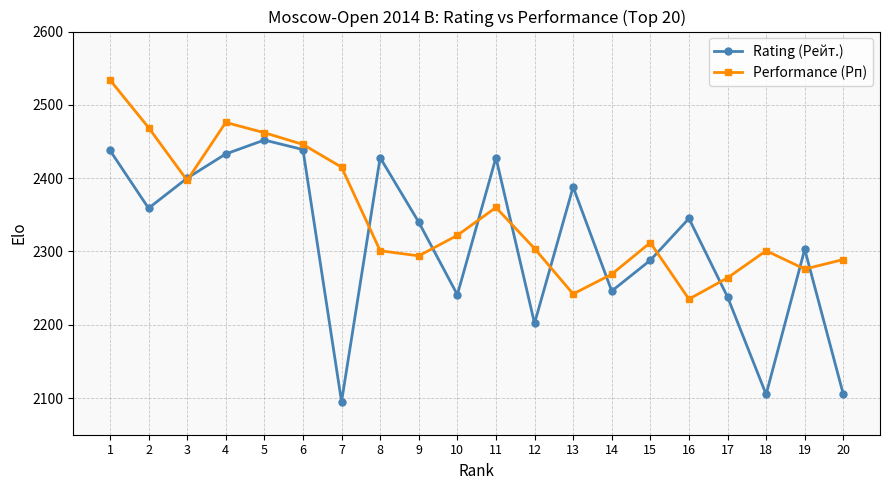

At 15, list the series in order from largest to smallest.

Performance (Рп), Rating (Рейт.)